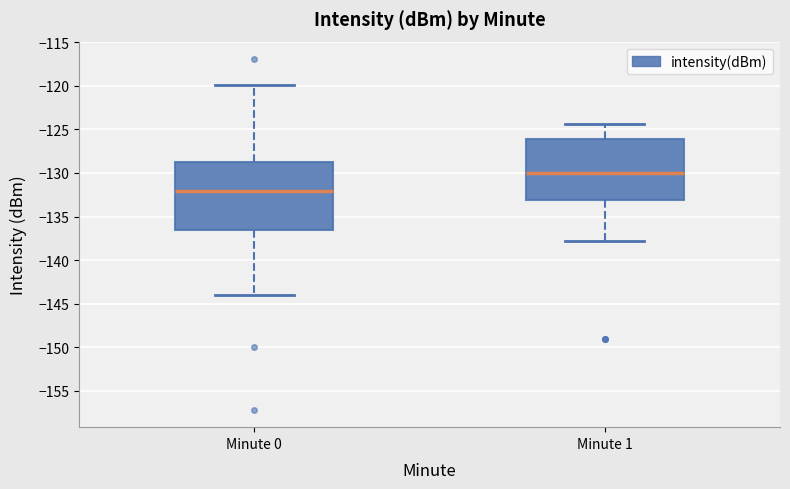

Reading left to right, transcribe this box plot: for each box, give where its median line is, the range the box spans, and where its two whiskers end, as read against the y-axis. The values are not printed on the chart, so give them approximately, as read against the axis.

Minute 0: median -132.0, box -136.5 to -129.0, whiskers -144.0 to -120.0
Minute 1: median -130.0, box -133.0 to -126.0, whiskers -138.0 to -124.5